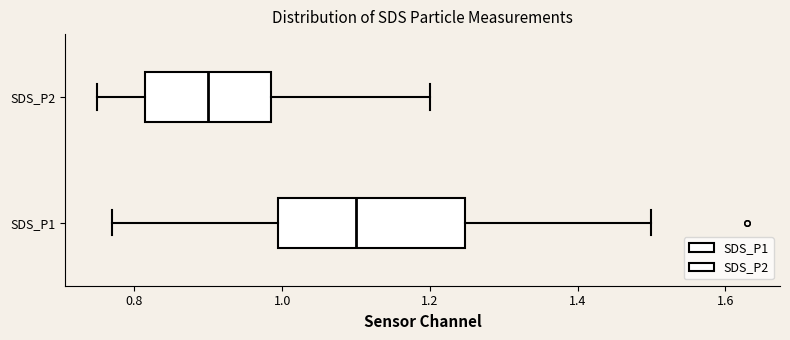

Where does the median line of the box for SDS_P1 sit on the x-axis? The values are not printed on the chart, so give them approximately, as read against the axis.

1.10